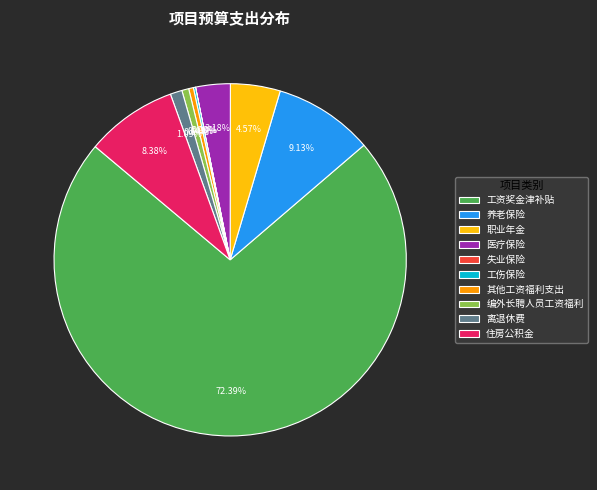

What percentage is NOT represented by 养老保险?

90.9%